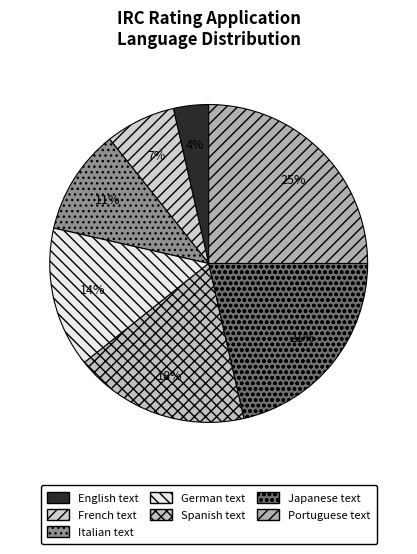

How many slices are in this pie chart?

7